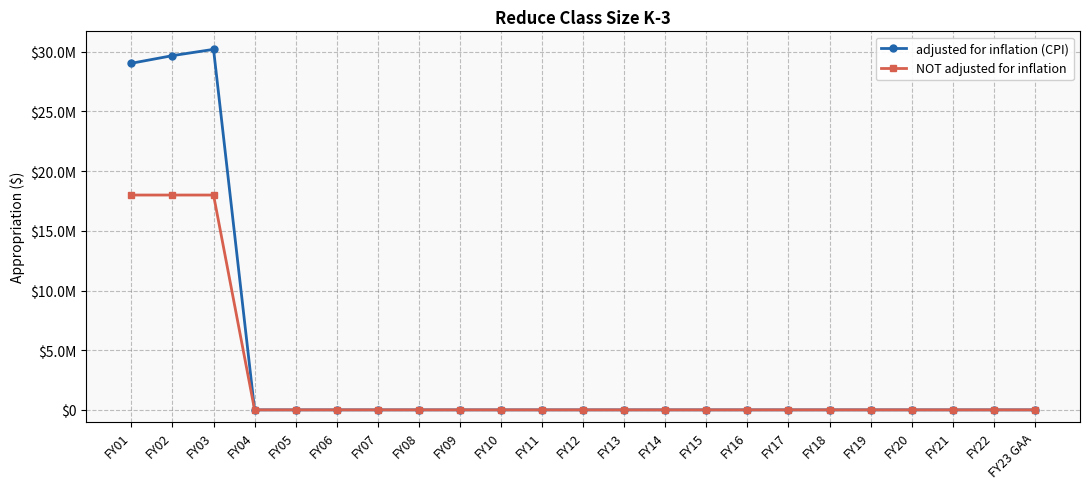

True or false: NOT adjusted for inflation and adjusted for inflation (CPI) intersect in this chart.

False